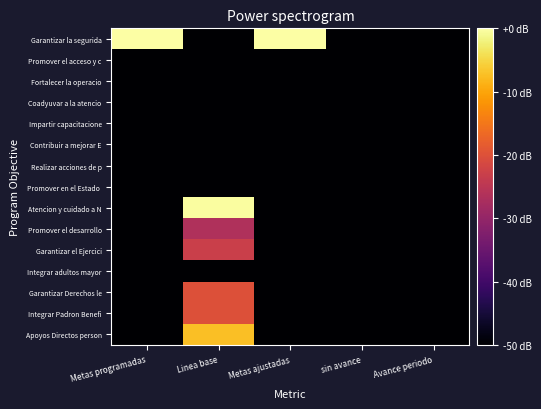

At which category is the sum across all series the highest?

Linea base